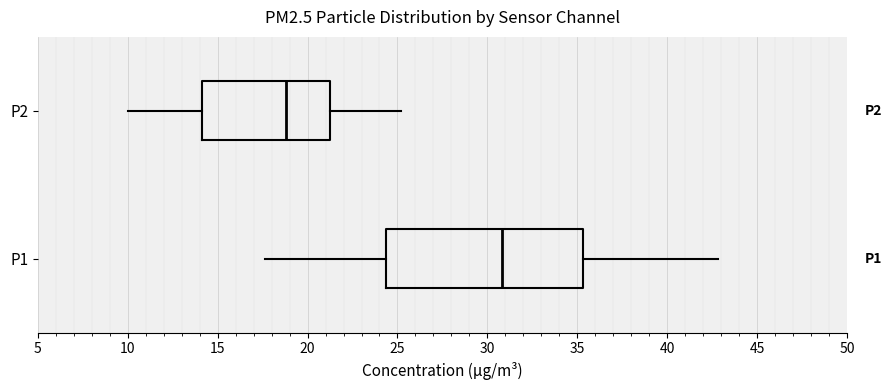

Which box is the widest, from its left edge to its right edge?

P1